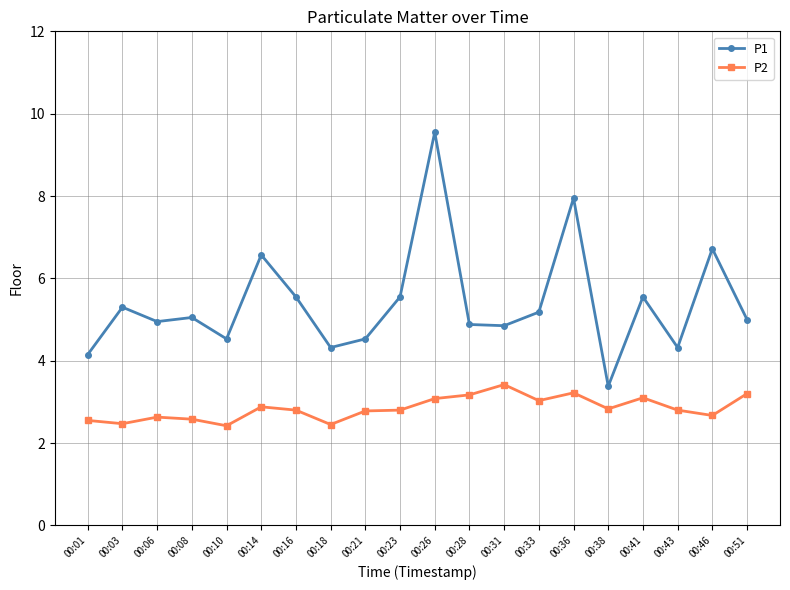

Which series has the widest spread of values?

P1